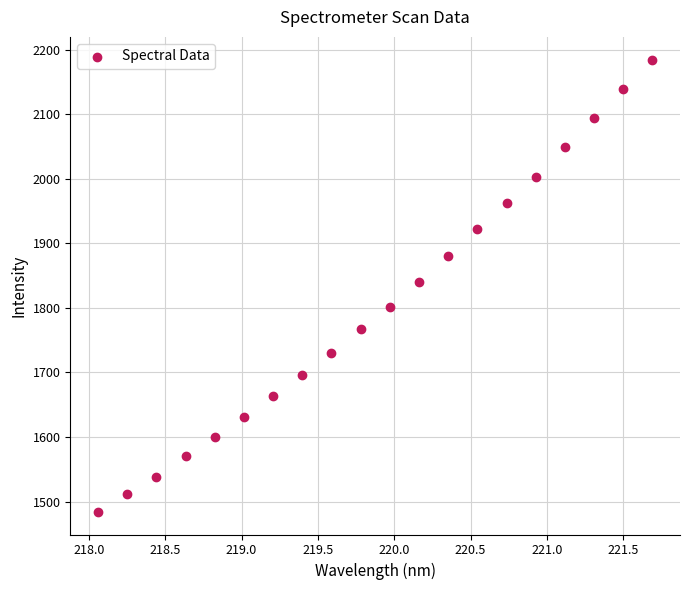

What is the range of X values (max minus min)?

3.6